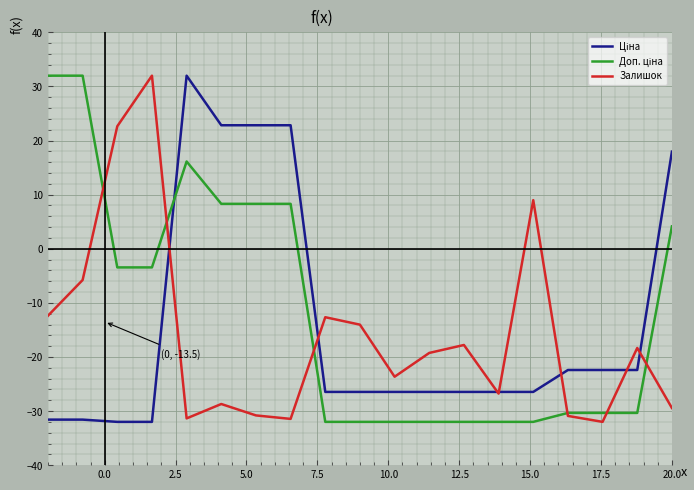

What is the greatest value displayed?

32.0